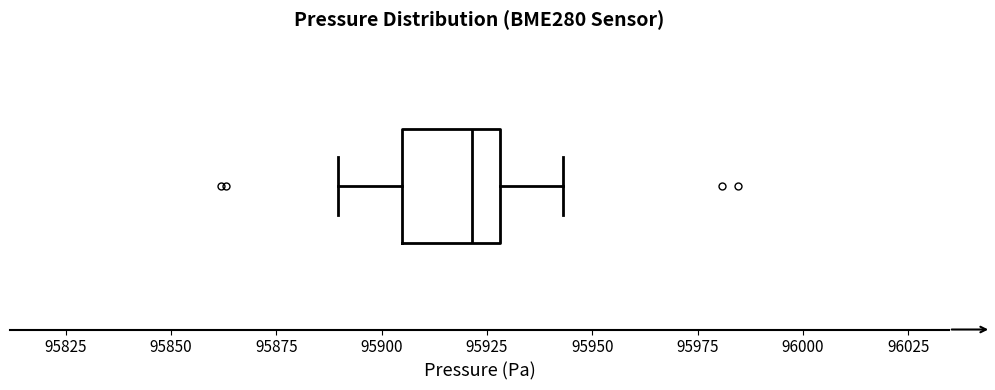

Transcribe this box plot: give where the median line is, the range the box spans, and where the two whiskers end, as read against the x-axis. The values are not printed on the chart, so give them approximately, as read against the axis.

median 95920, box 95905 to 95930, whiskers 95890 to 95945